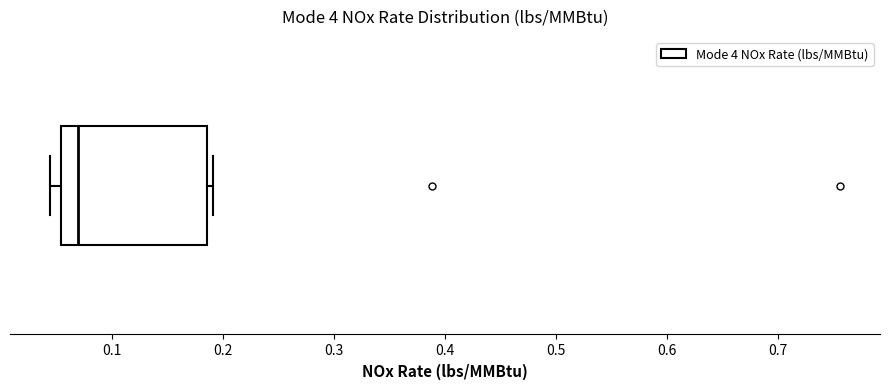

Read this box plot against the x-axis: the position of the median line, the range covered by the box, and the ends of both whiskers. The values are not printed on the chart, so give them approximately, as read against the axis.

median 0.07, box 0.05 to 0.19, whiskers 0.04 to 0.19 (just right of the box's right edge)